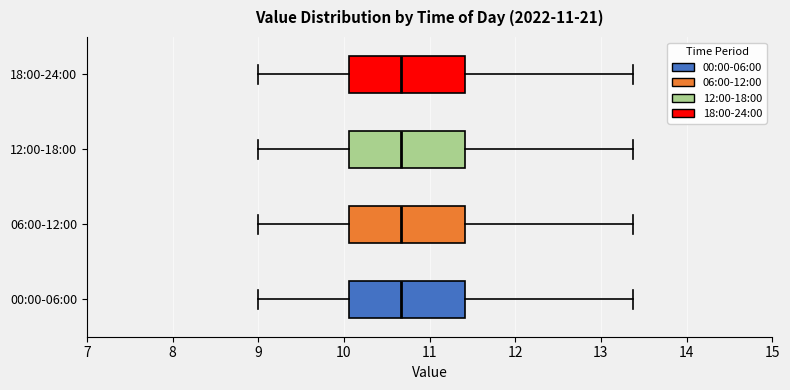

Where does the right whisker of the box for 12:00-18:00 end on the x-axis? The values are not printed on the chart, so give them approximately, as read against the axis.

13.4